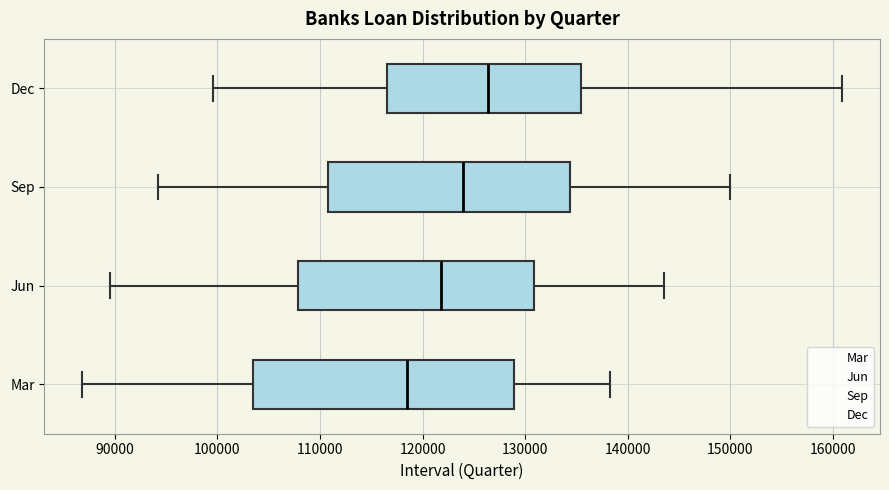

Comparing the boxes themselves (not the whiskers), which one is the widest?

Mar